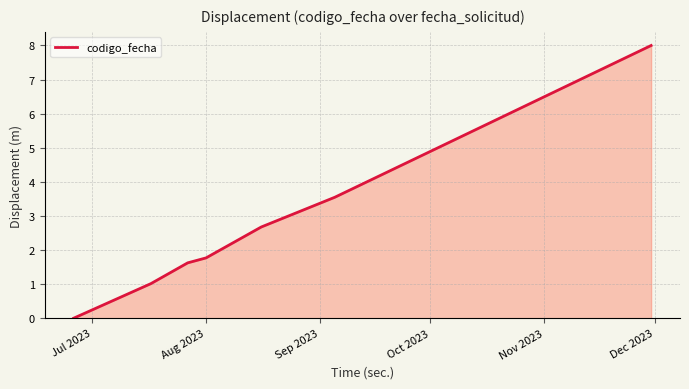

How many lines are shown in the chart?

1